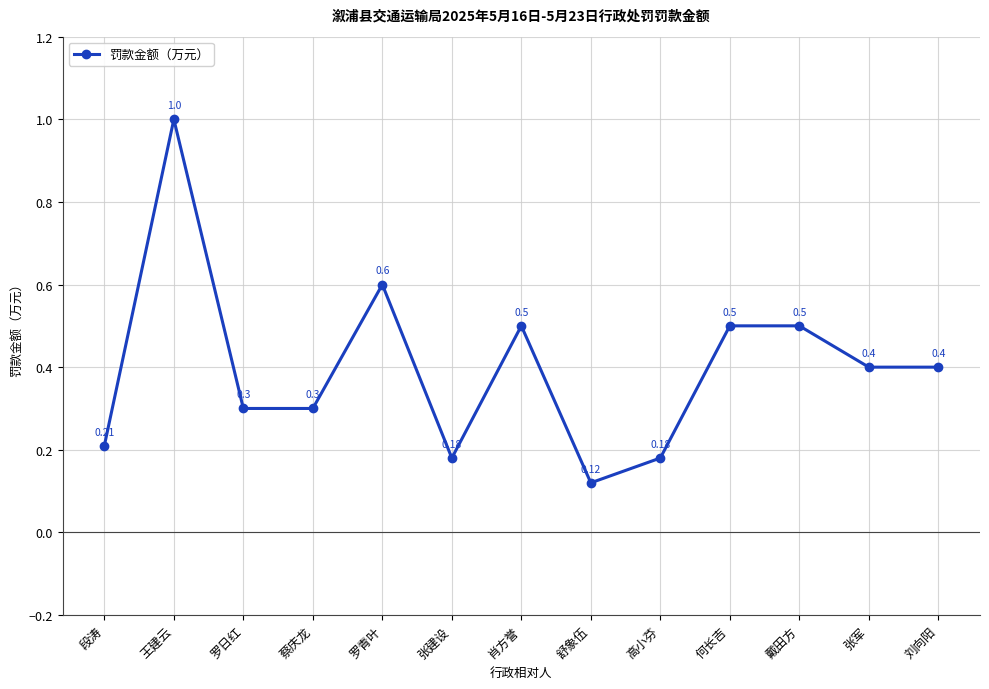

Does the chart display data point markers on the line(s)?

Yes